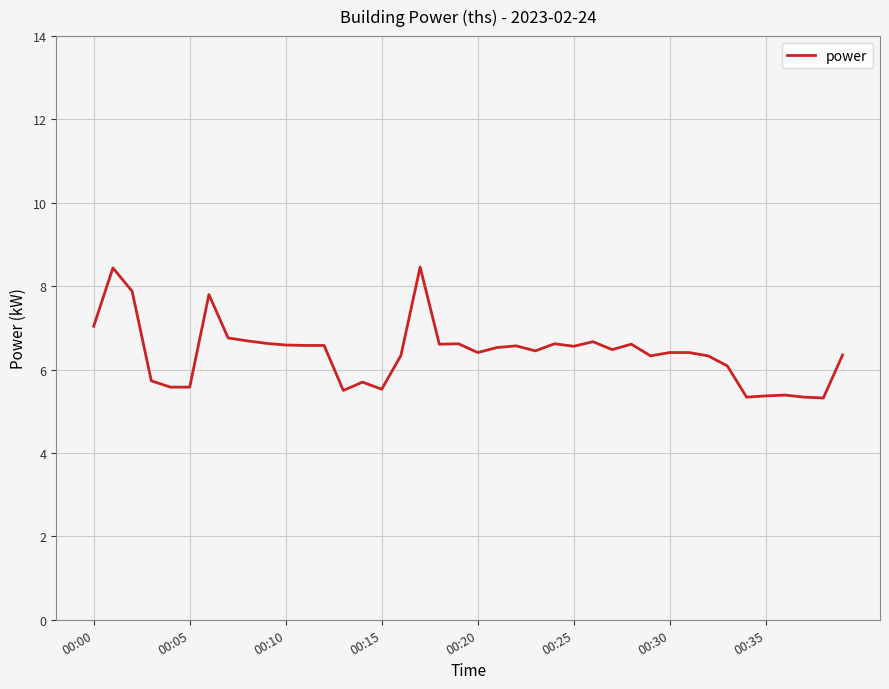

What is the maximum value shown in the chart?

8.5